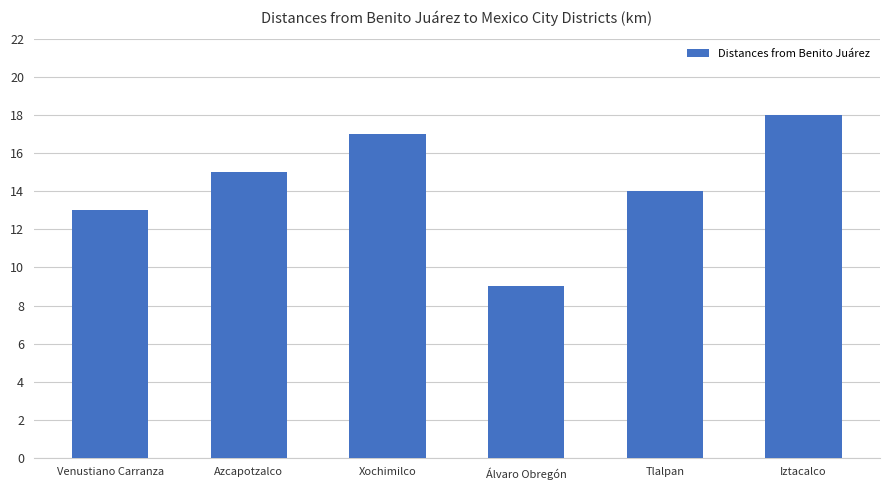

Which label corresponds to the largest value in the chart?

Iztacalco